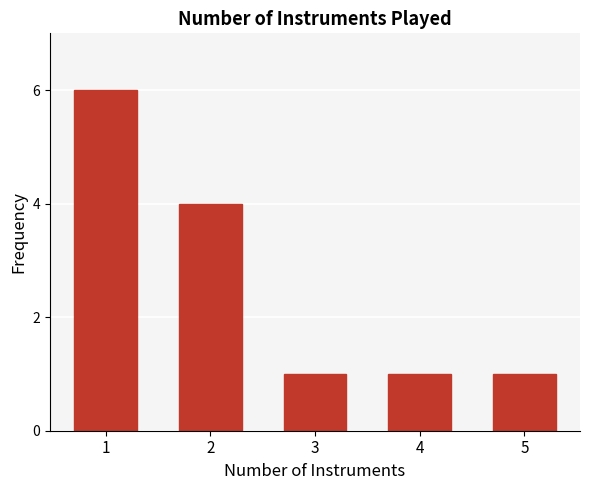

Reading left to right, extract all data points from this chart.

6	4	1	1	1